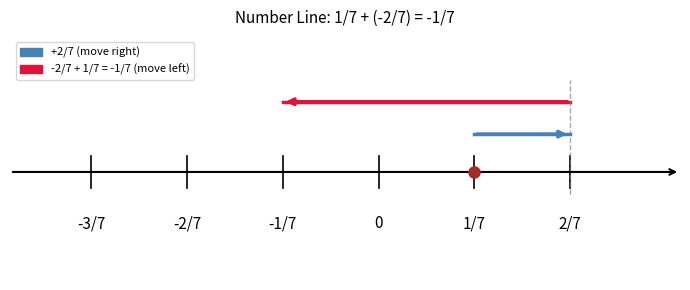

Rank the series by their maximum value, from lowest to highest.

blue segment, red segment